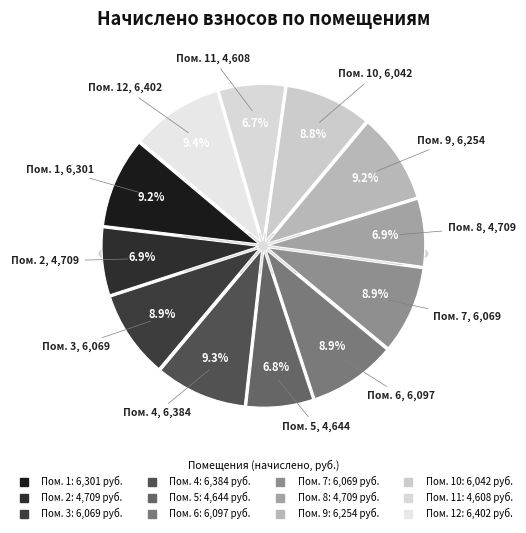

Which category has the smallest portion of the pie?

11